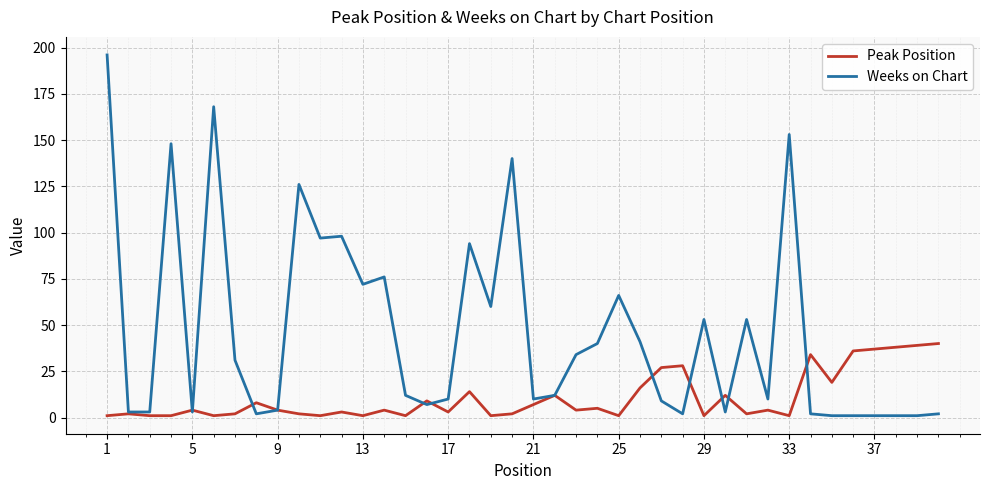

Which series has the largest range (max minus min)?

Weeks on Chart